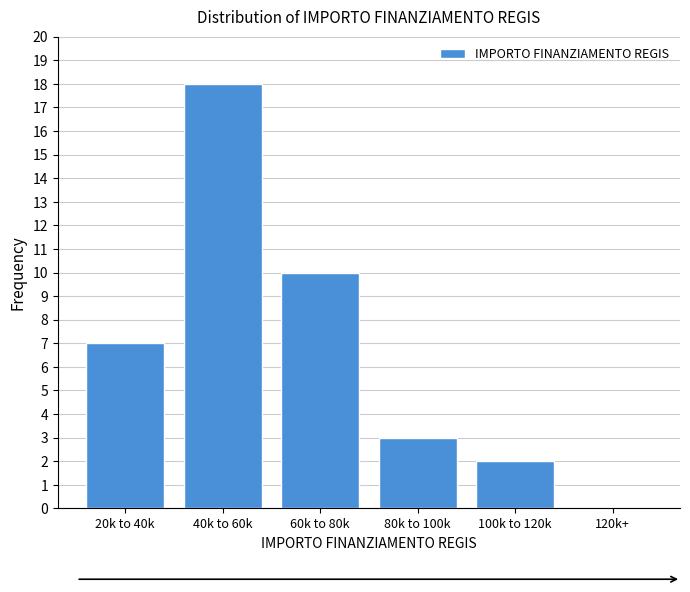

Reading left to right, list all the values displayed in this chart.

20k to 40k=7	40k to 60k=18	60k to 80k=10	80k to 100k=3	100k to 120k=2	120k+=0